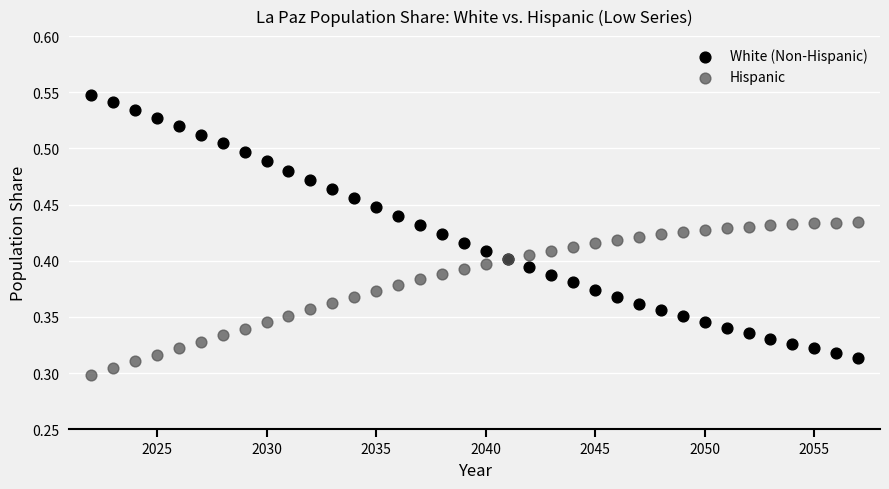

Which series has the widest spread of Y values?

White (Non-Hispanic)